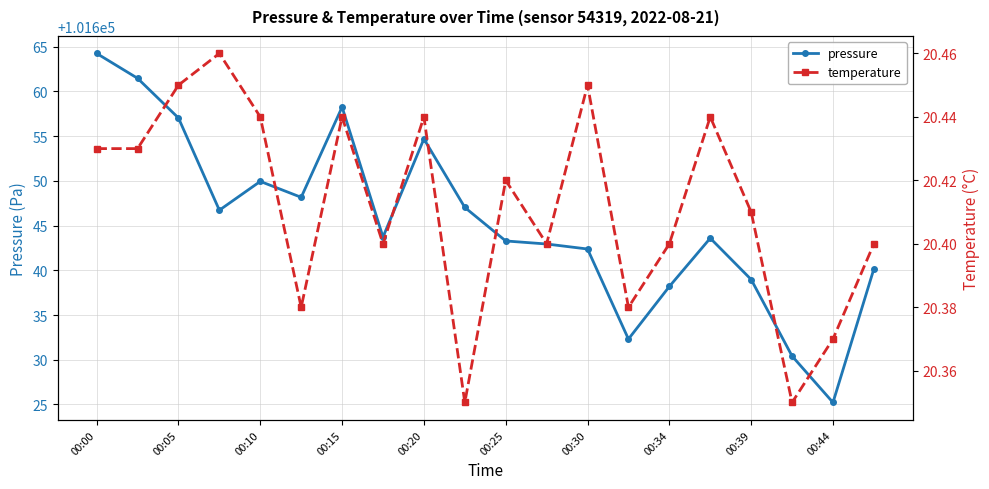

How many interior local valleys does the pressure series have?

5